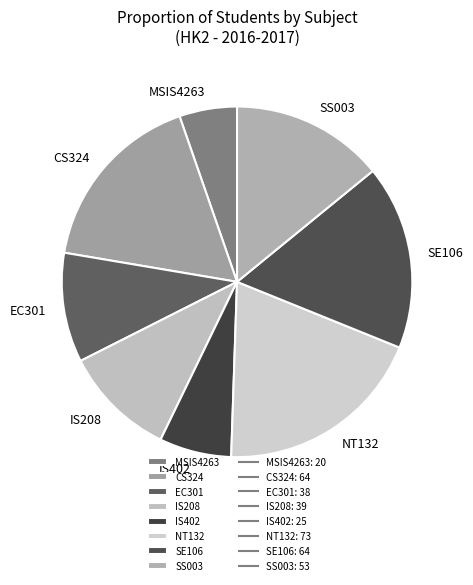

How many slices are in this pie chart?

8